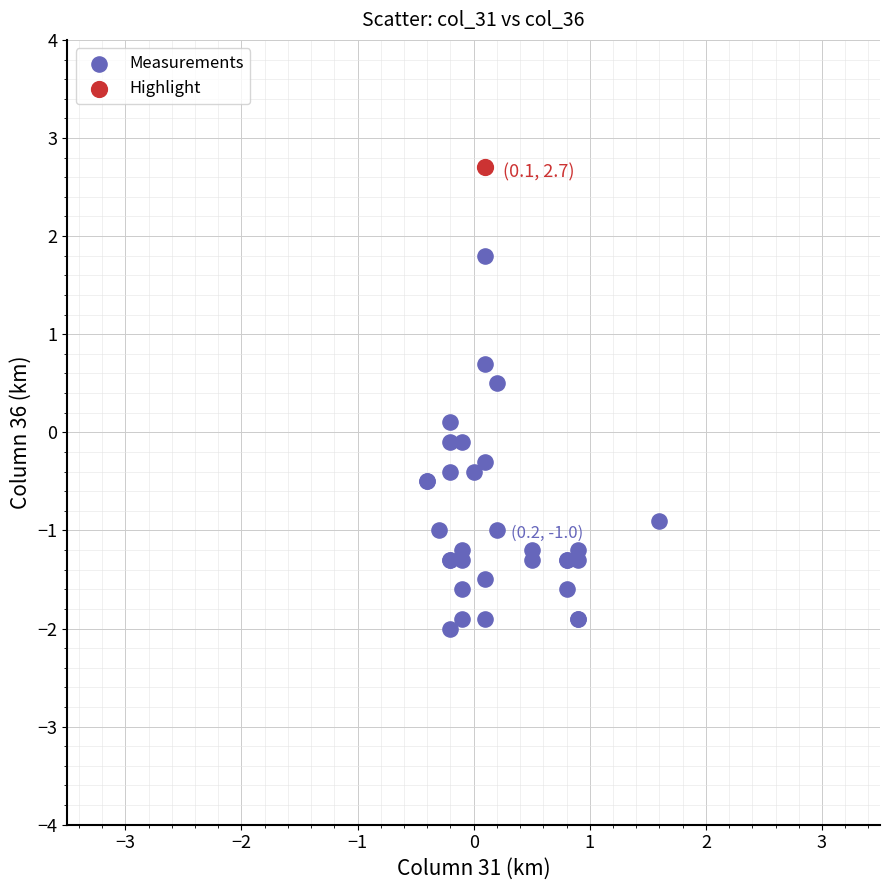

What are all the series names shown in the legend?

Measurements, Highlight